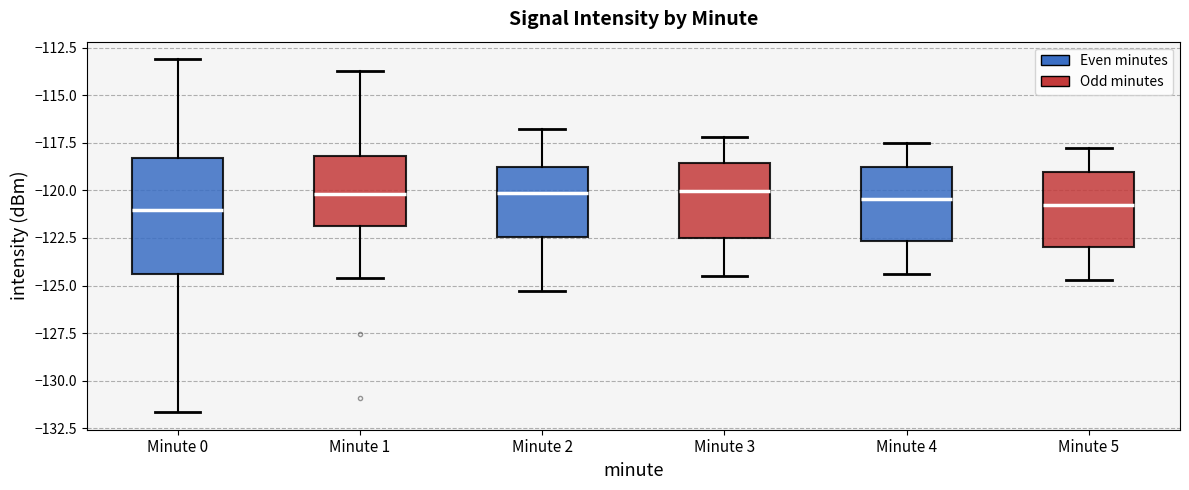

Where does the upper whisker of the box for Minute 4 end on the y-axis? The values are not printed on the chart, so give them approximately, as read against the axis.

-117.5